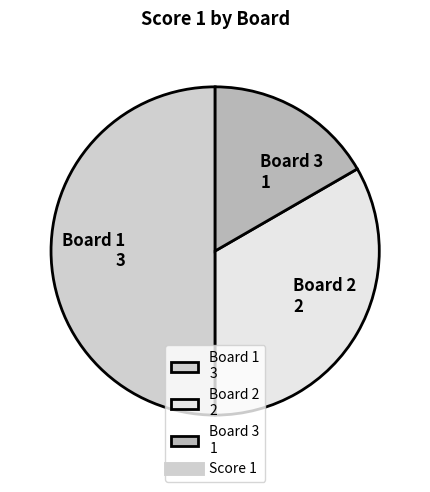

The Board 2 2 slice represents 39% of the pie. True or false?

False